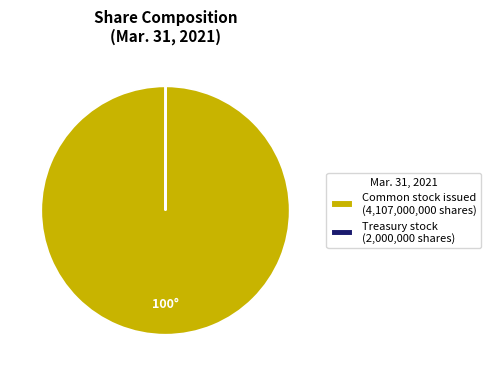

Does Common stock issued (4,107,000,000 shares) represent more than half of the total?

Yes